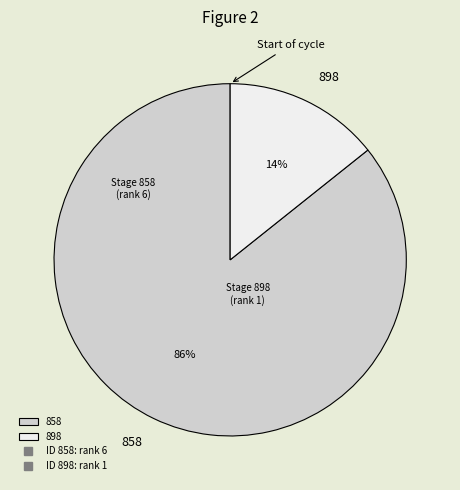

Is 858 the majority of the pie?

Yes